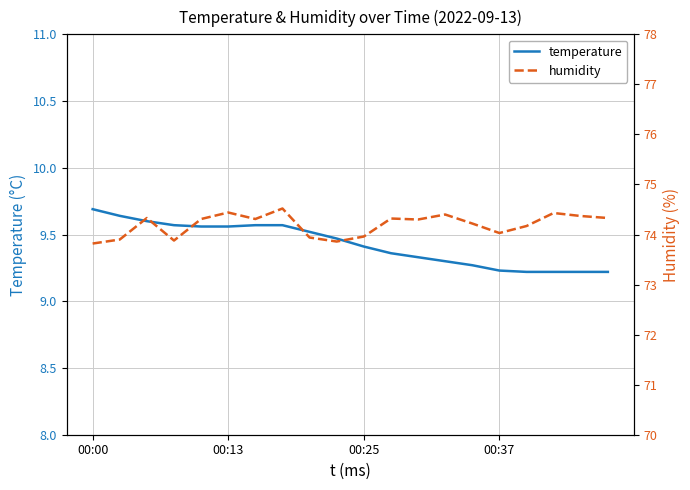

What is the greatest value displayed?

74.5